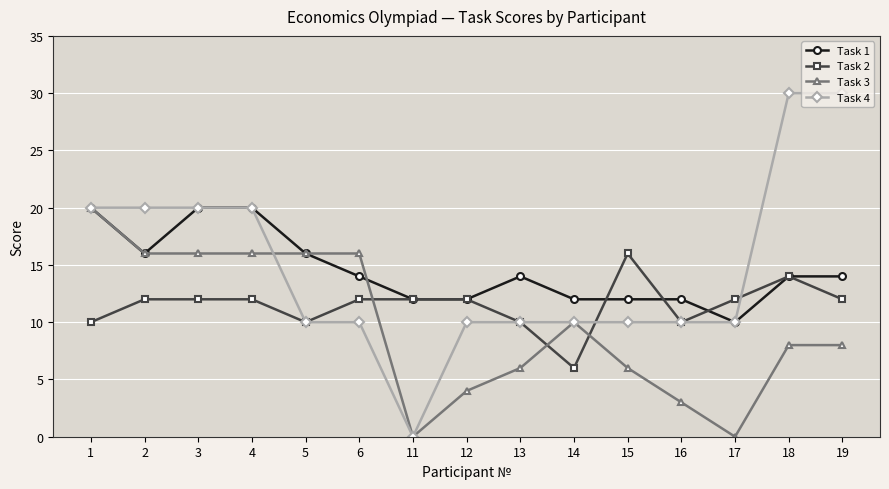

What is the sum of the Task 4 values at 4 and 17?

30